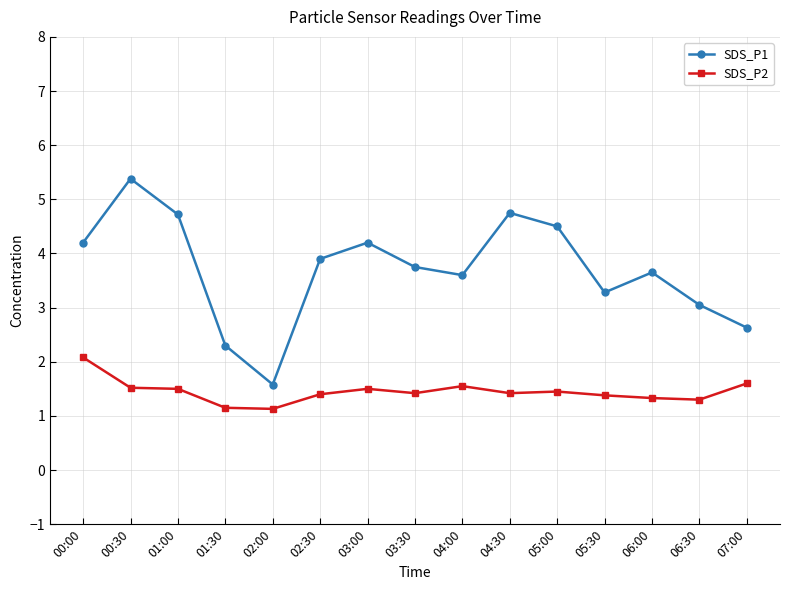

What is the label of the 1st point from the right?

07:00